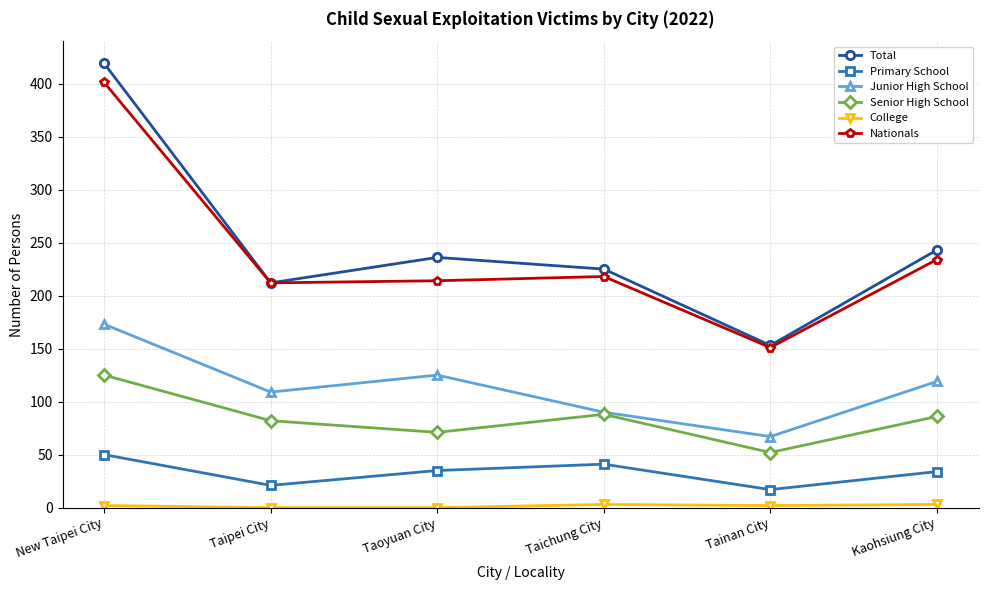

How many interior local peaks does the Total series have?

1